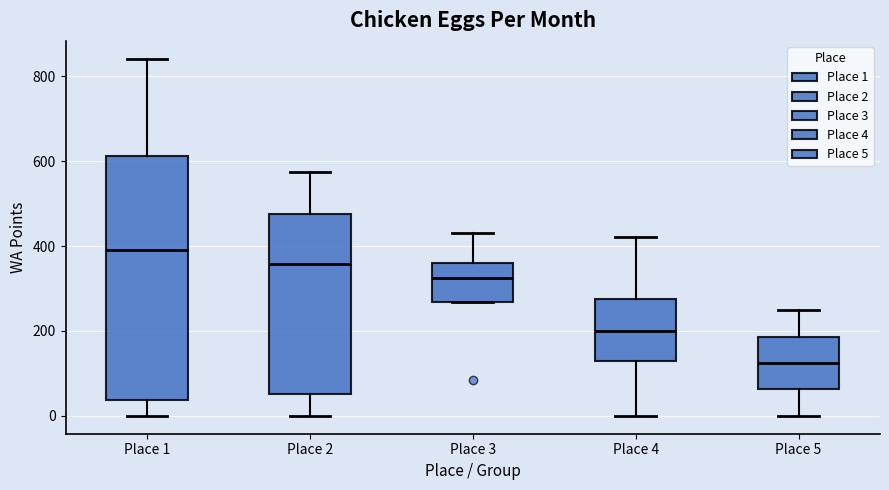

Where does the upper whisker of the box for Place 5 end on the y-axis? The values are not printed on the chart, so give them approximately, as read against the axis.

240